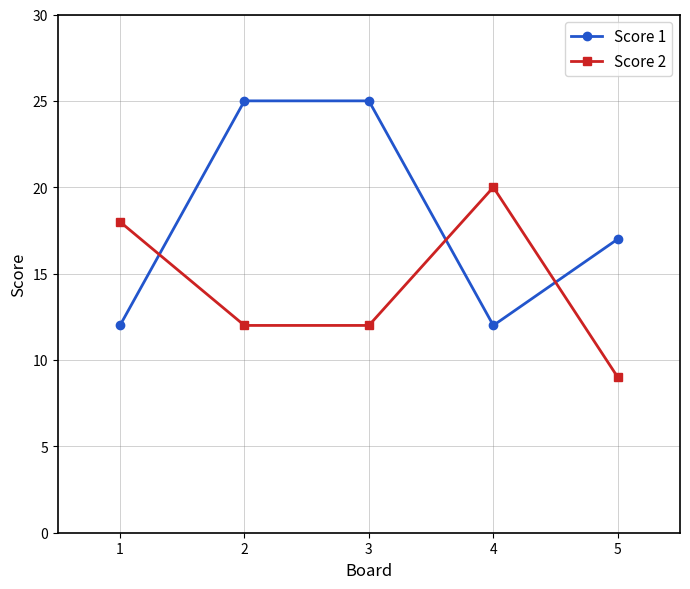

What is the spread (max minus min) of values at 5?

8